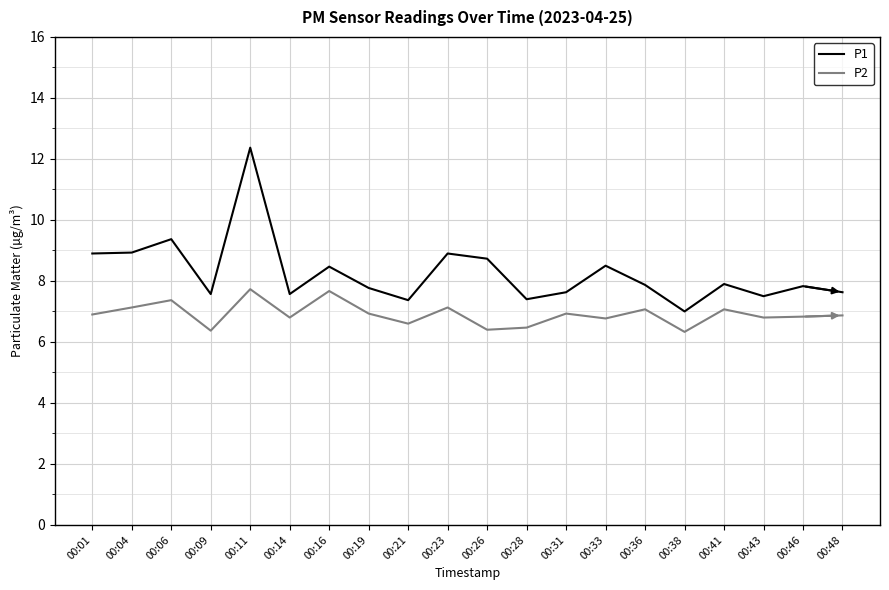

Which series has the largest total across all categories?

P1